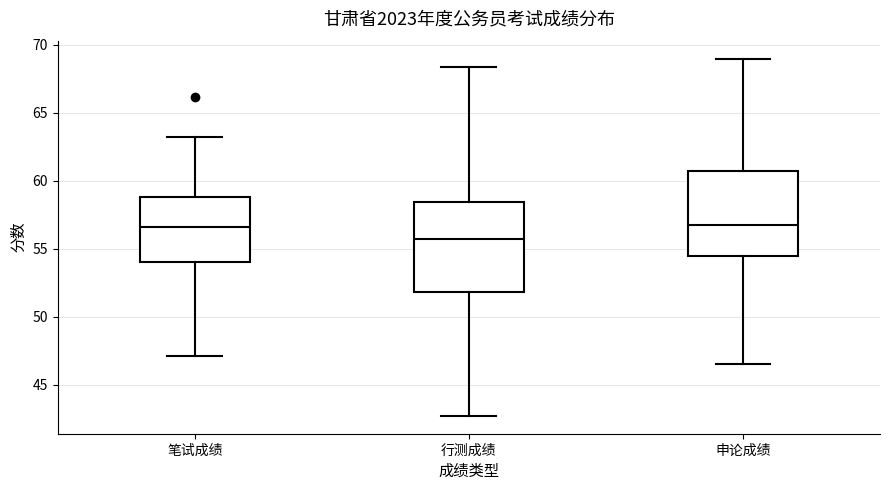

Where does the median line of the box for 申论成绩 sit on the y-axis? The values are not printed on the chart, so give them approximately, as read against the axis.

57.0